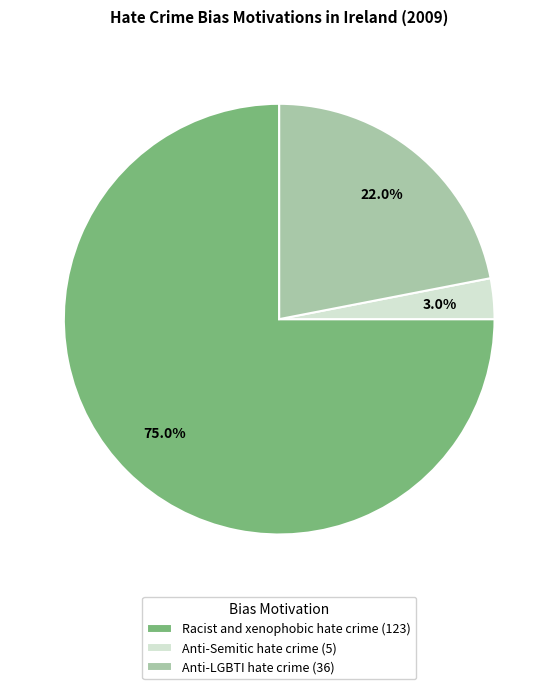

True or false: Anti-Semitic hate crime accounts for 3% of the total.

True